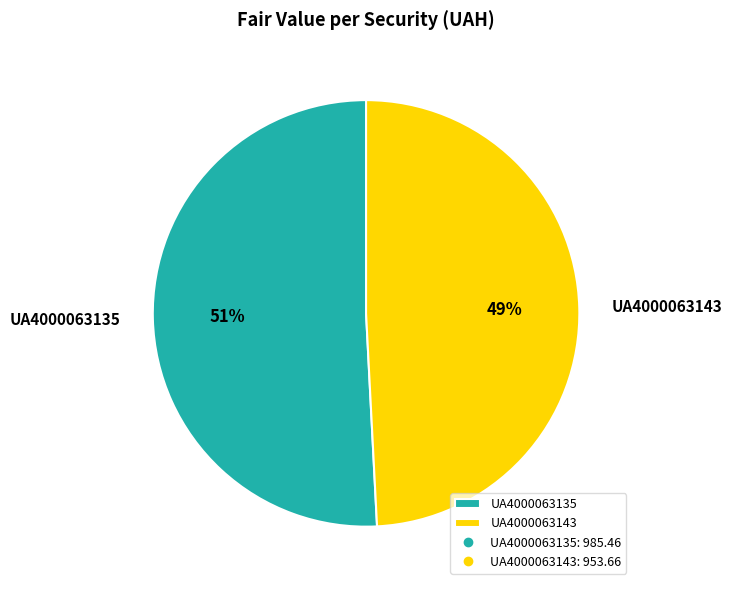

To the nearest percent, what is the difference between the UA4000063135 and UA4000063143 slice percentages?

2%